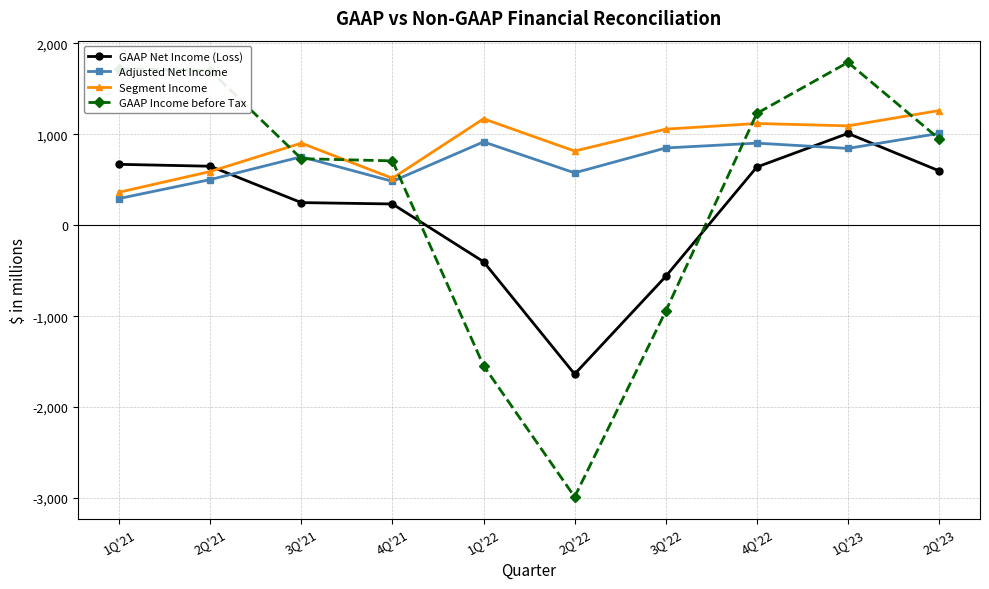

Which series changed the most between 1Q'21 and 4Q'21?

GAAP Income before Tax